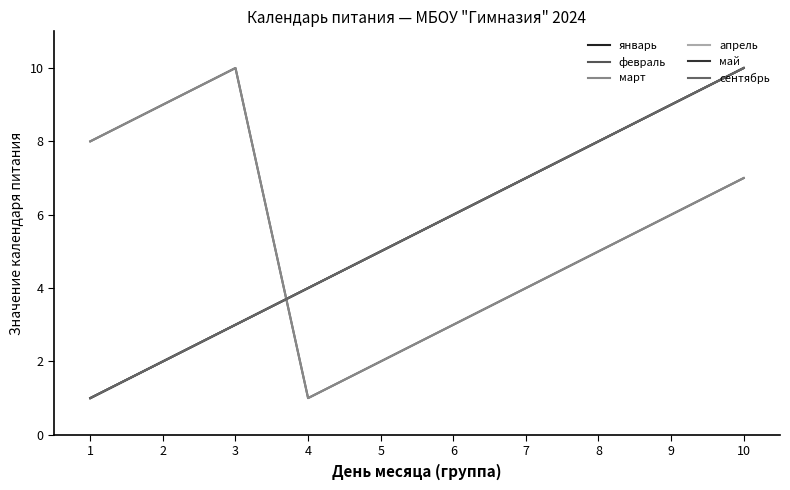

Does the chart have visible grid lines?

No